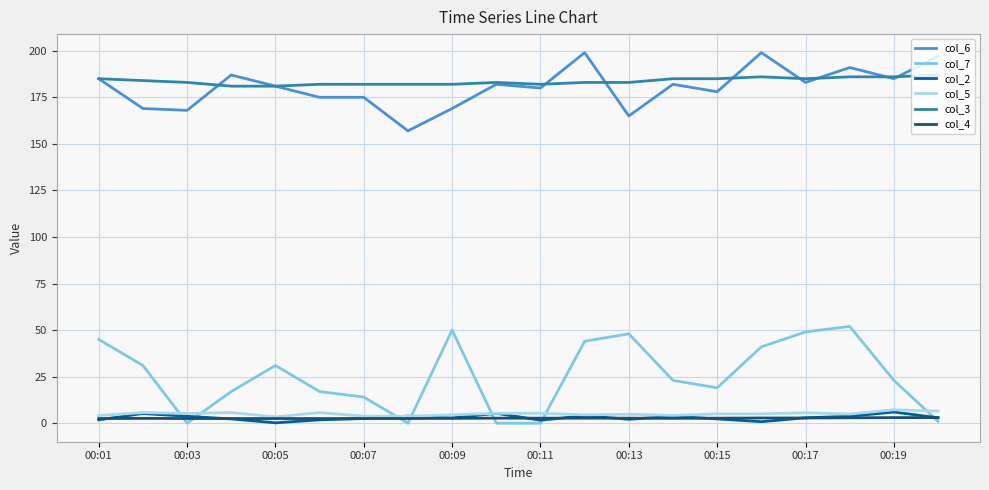

True or false: col_5 and col_3 intersect in this chart.

False